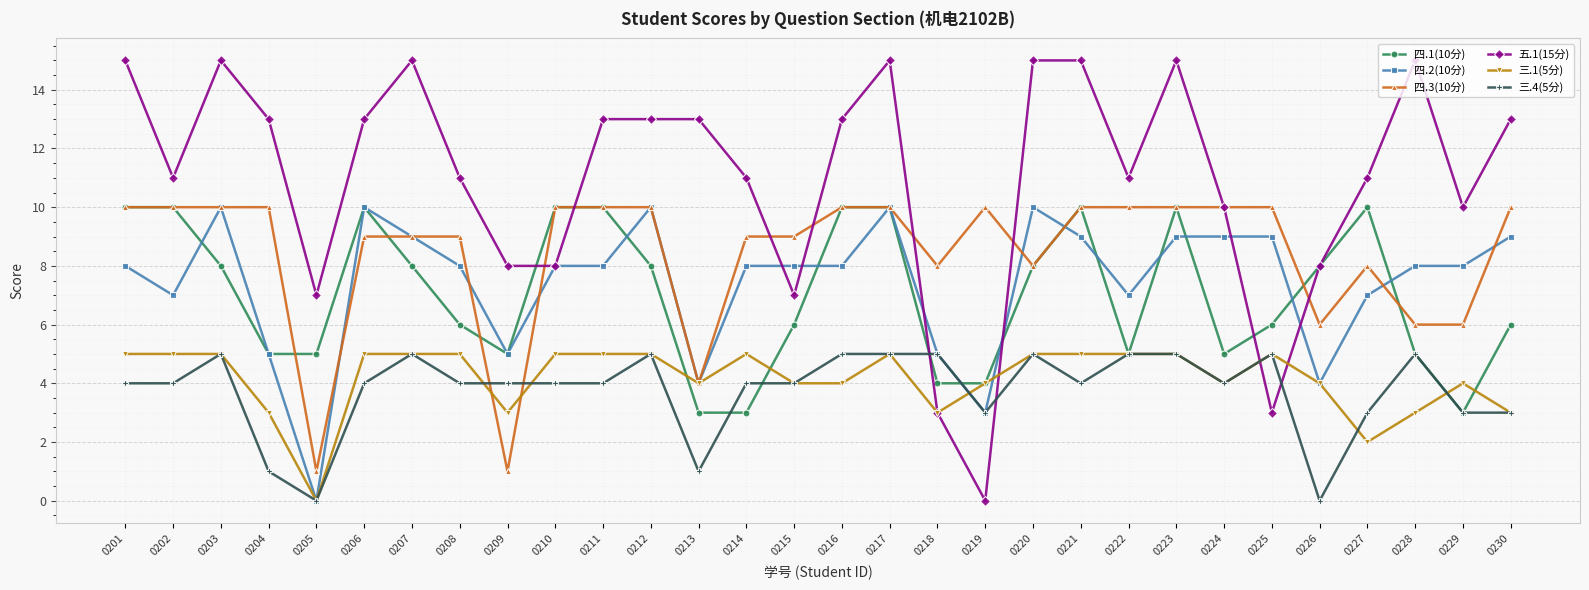

What is the difference between the highest and lowest values at 0219?

10